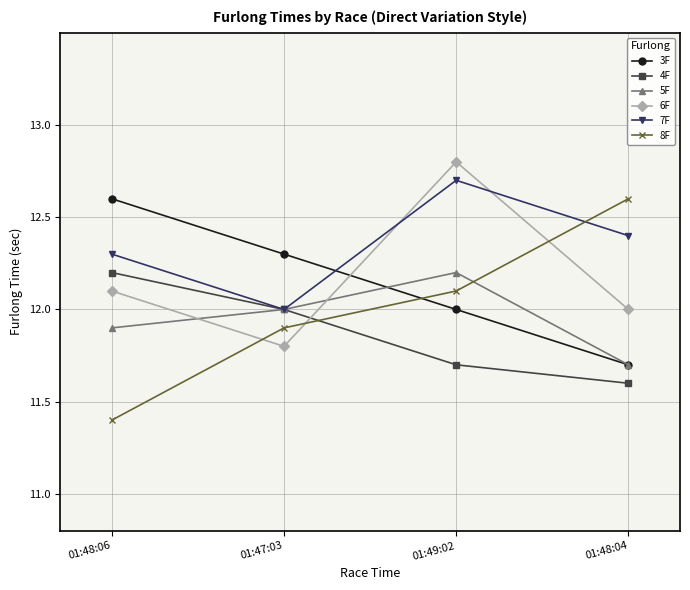

True or false: 4F and 8F cross at least once.

True